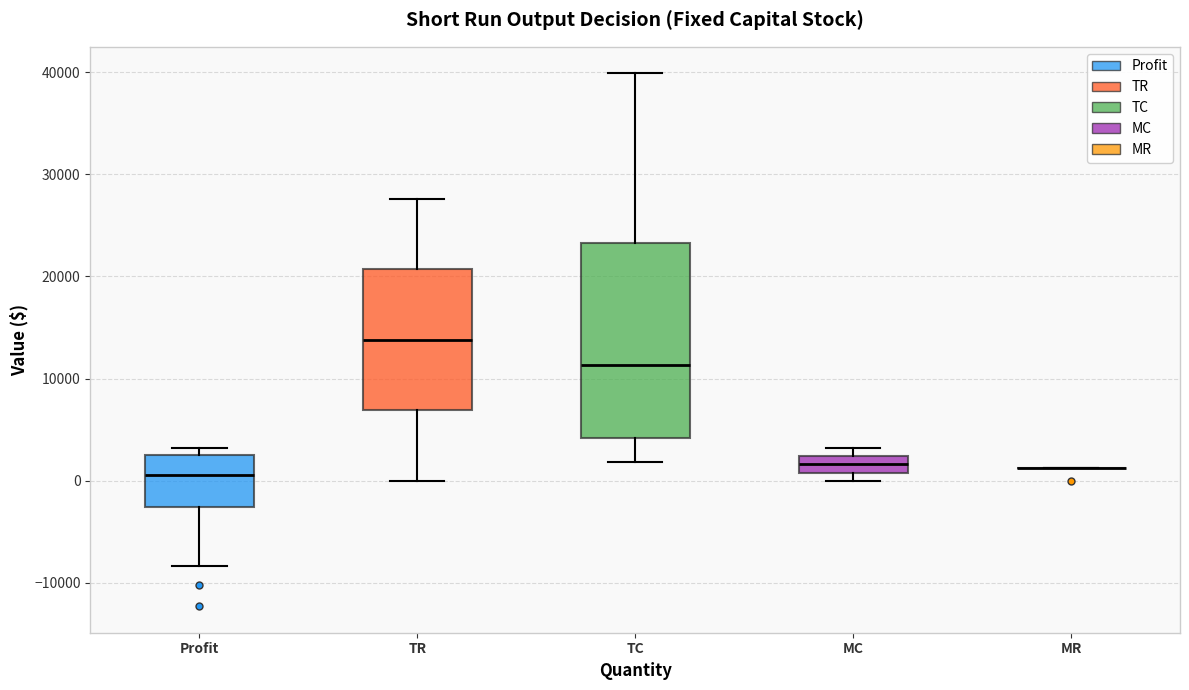

Which box is the tallest, from its lower edge to its upper edge?

TC